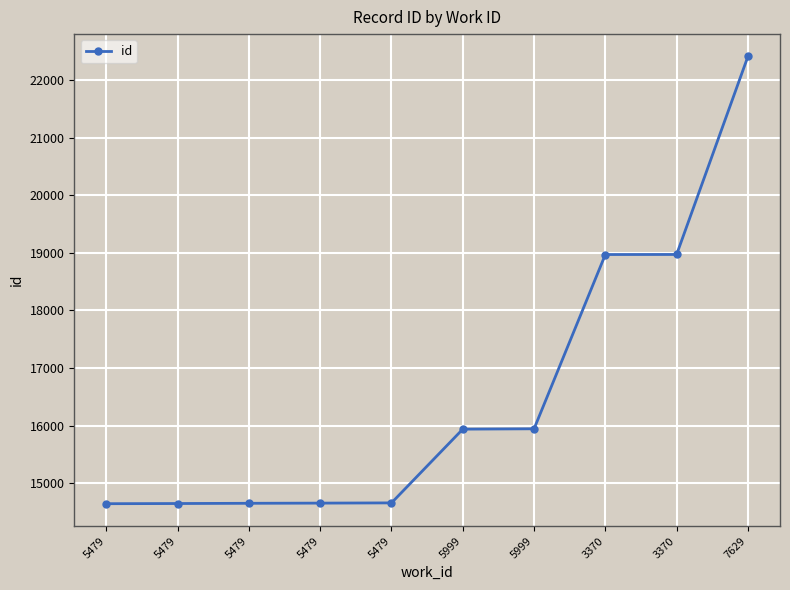

What is the value of the 1st point from the left?

14643